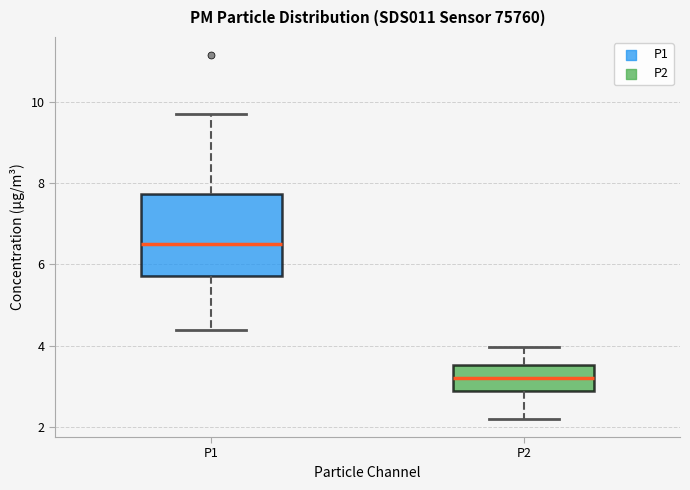

Which box's median line is the highest?

P1